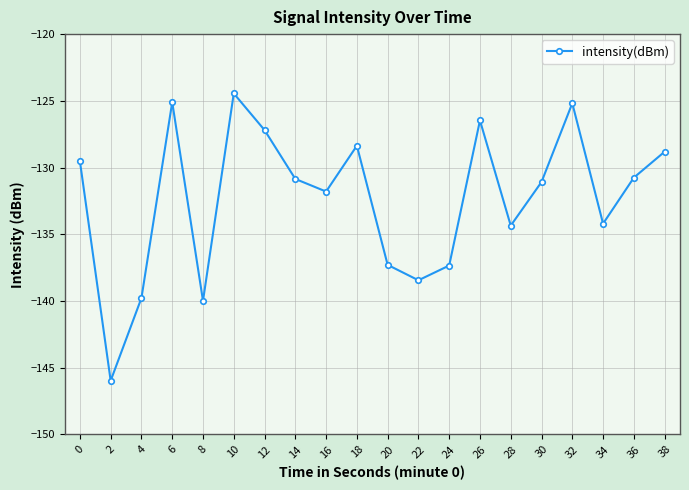

The value at 20 is -137.3. True or false?

True